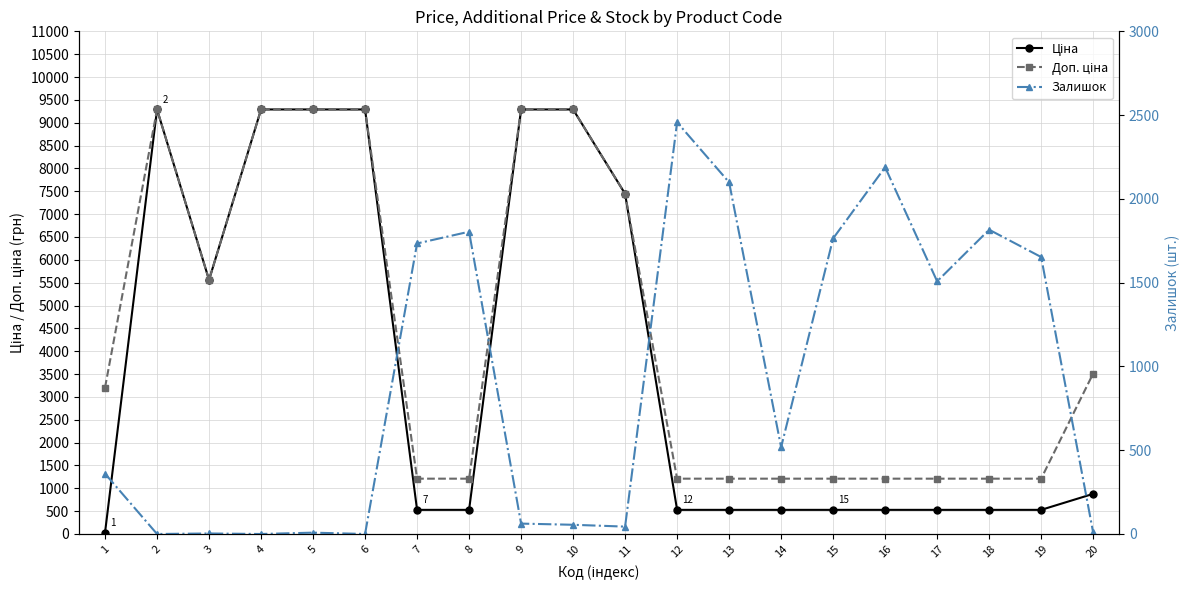

Where does the Ціна series first go above 528?

2